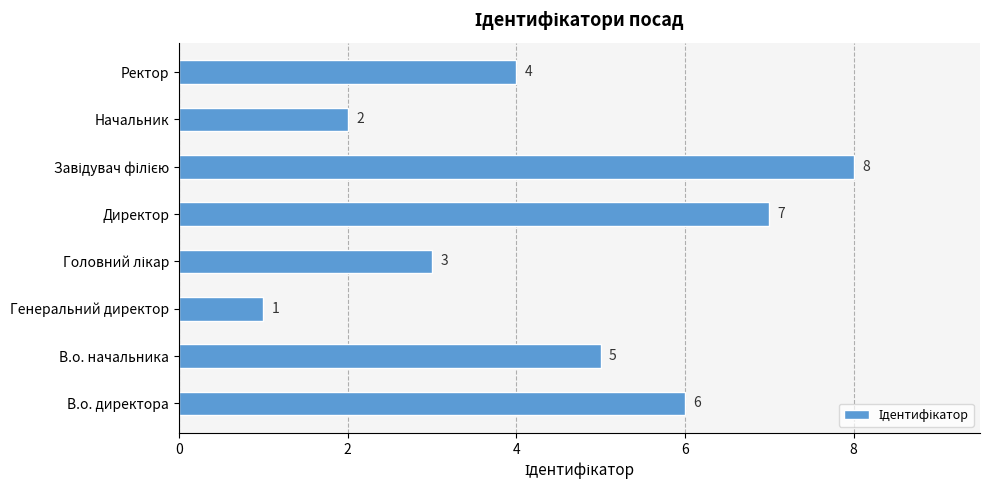

The chart shows a value of 11 at В.о. директора. True or false?

False